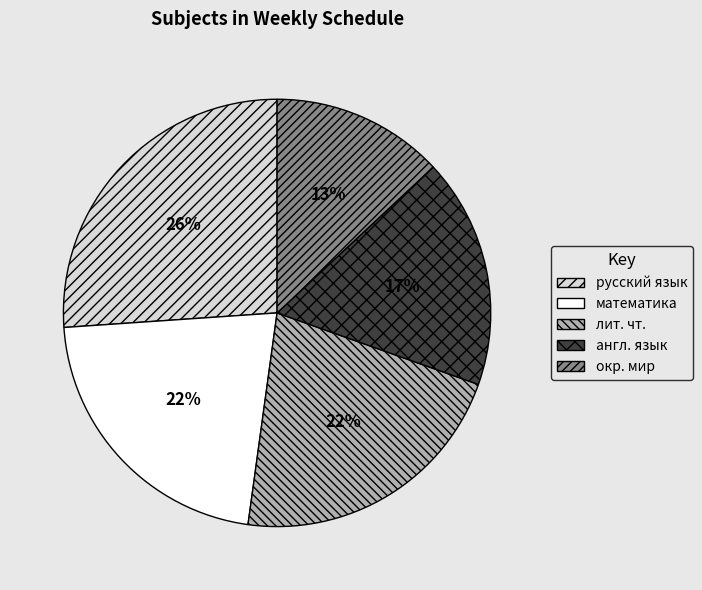

Does русский язык represent more than half of the total?

No